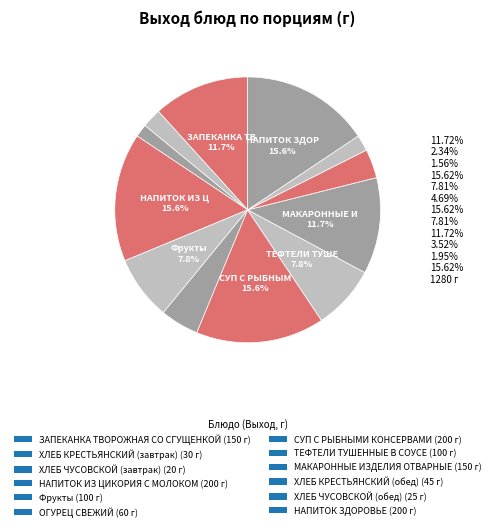

Does ЗАПЕКАНКА ТВОРОЖНАЯ СО СГУЩЕНКОЙ represent more than half of the total?

No